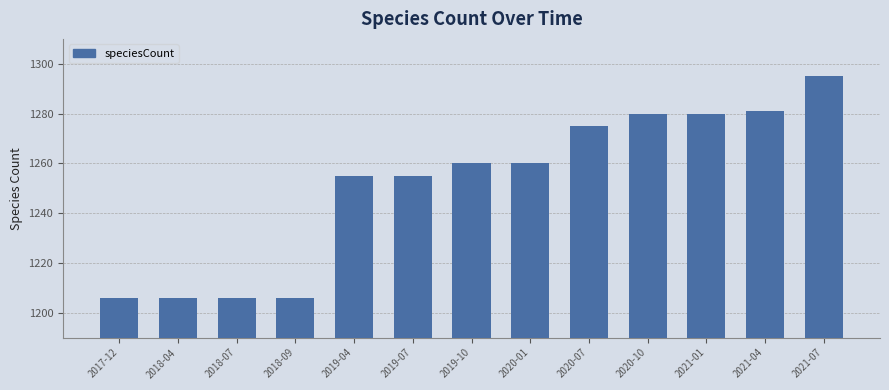

Which has a higher value, 2021-01 or 2018-09?

2021-01